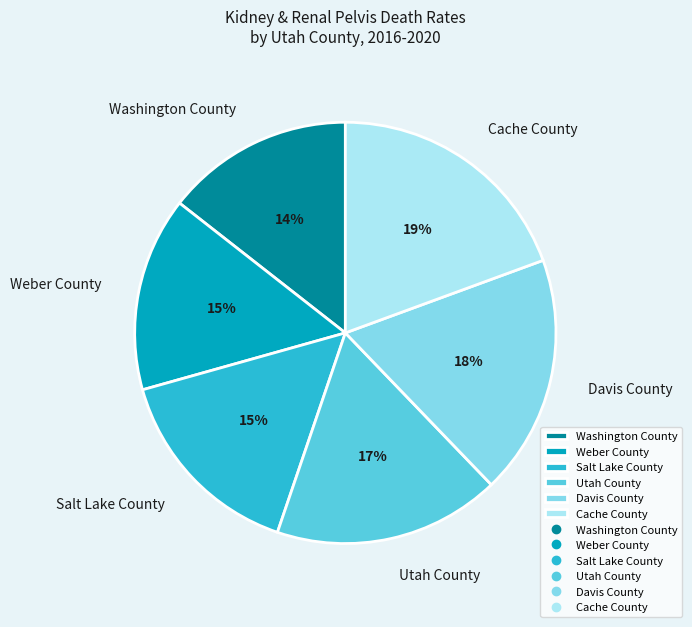

Is the sum of Davis County and Salt Lake County greater than half?

No